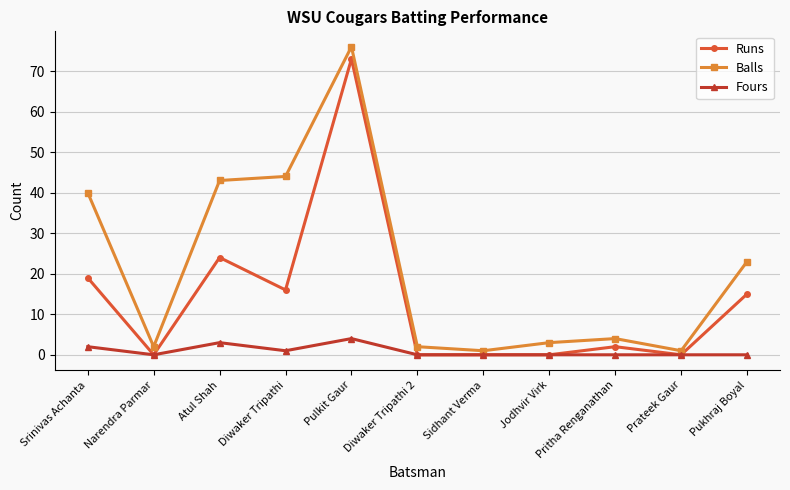

Is it true that Runs equals -40 at Narendra Parmar?

False